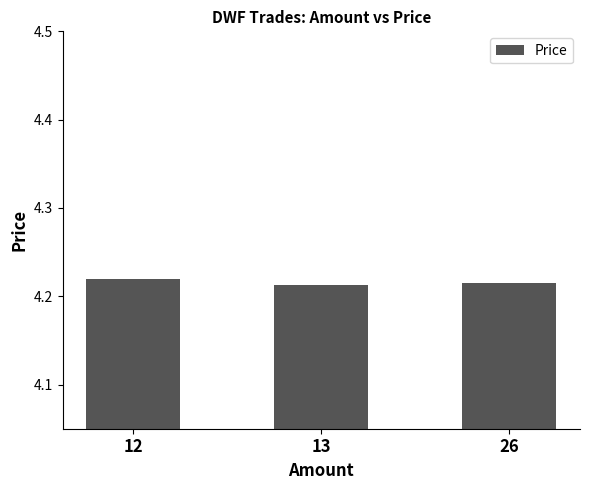

True or false: the data shows 6.0 at 12.

False